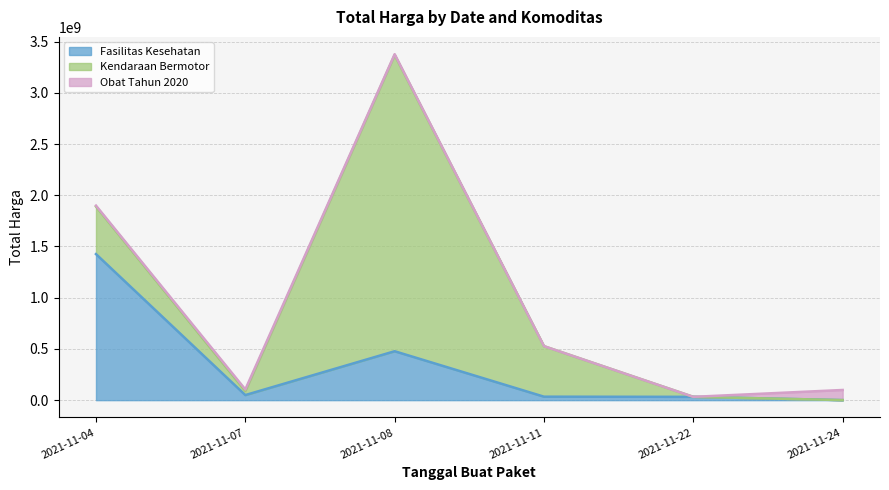

After their last crossing, which series has the higher values: Fasilitas Kesehatan or Kendaraan Bermotor?

Fasilitas Kesehatan